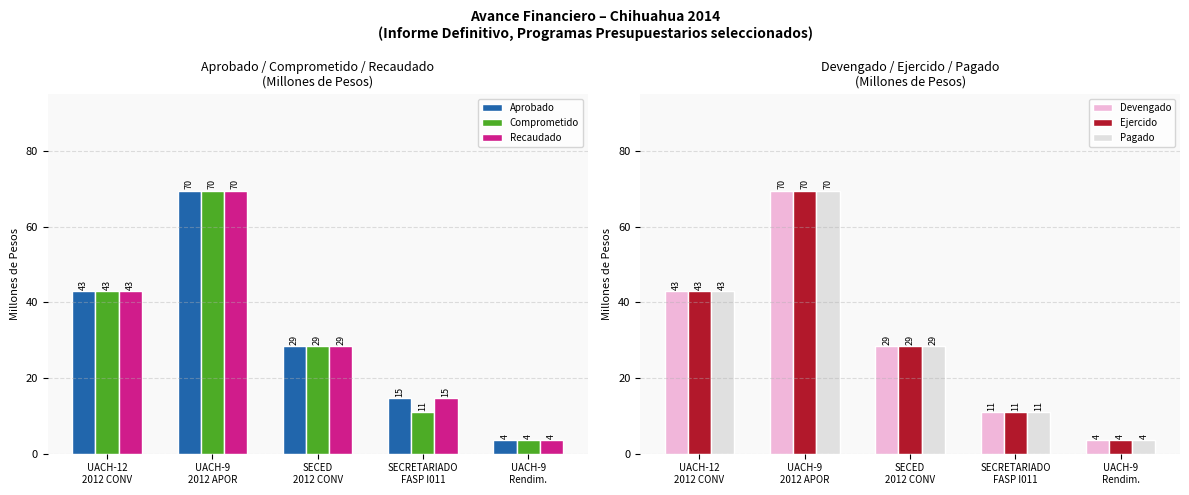

What is the difference between the Comprometido values at SECRETARIADO
FASP I011 and UACH-9
Rendim.?

7.4